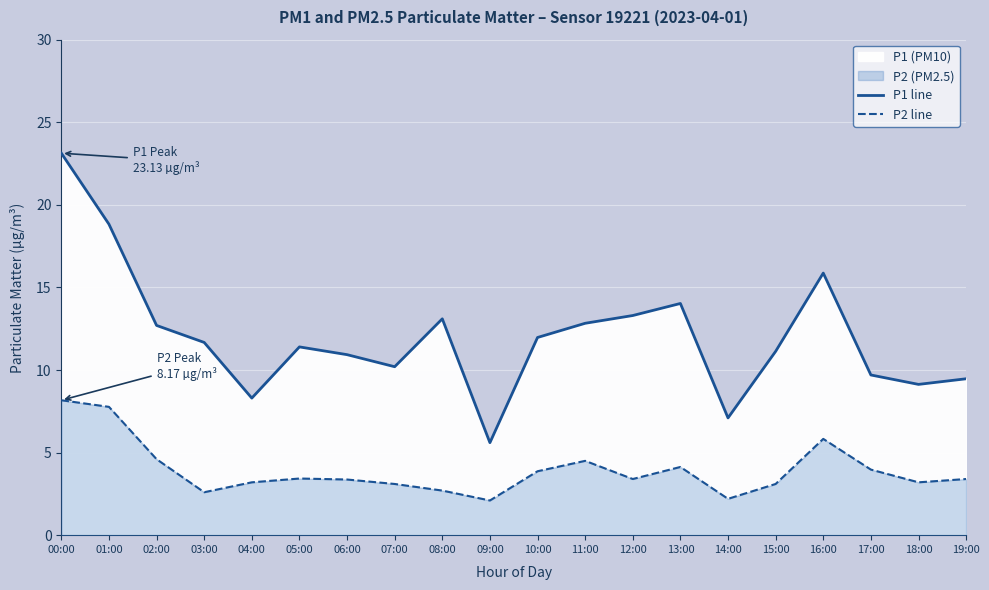

How many lines are shown in the chart?

2